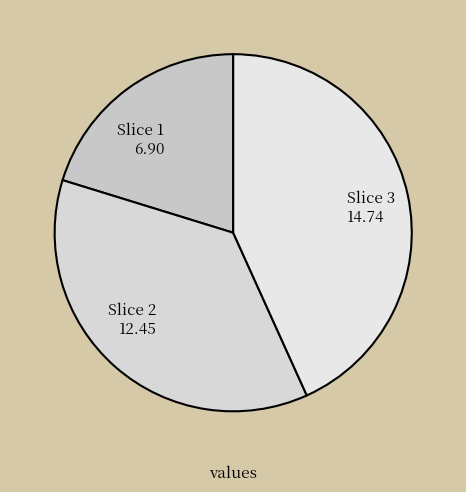

Rank the categories by value from lowest to highest.

Slice 1 6.90, Slice 2 12.45, Slice 3 14.74